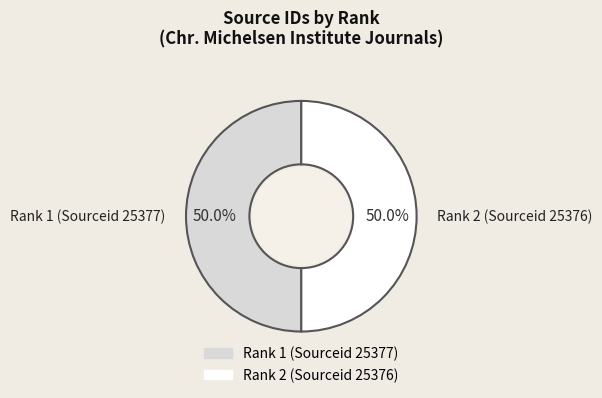

What percentage is the Rank 1 (Sourceid 25377) slice, to the nearest percent?

50%